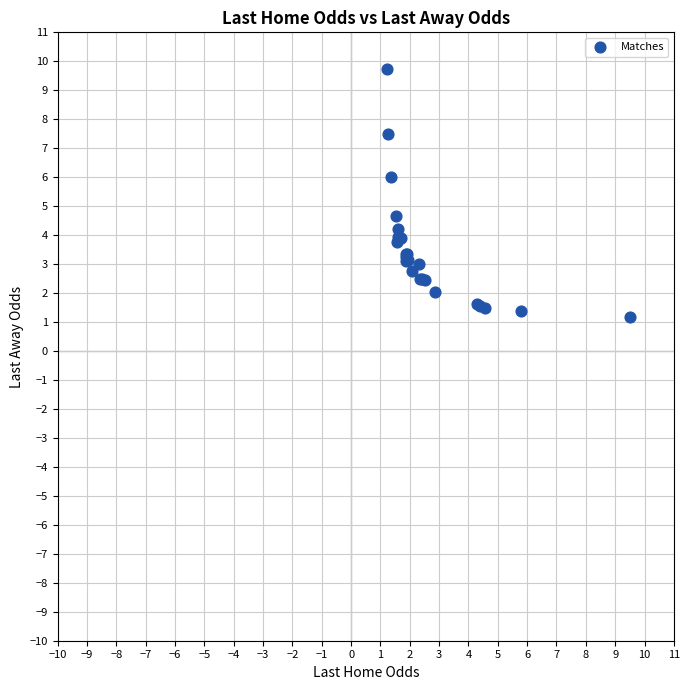

What Y value in the scatter plot is closest to 5?

4.7